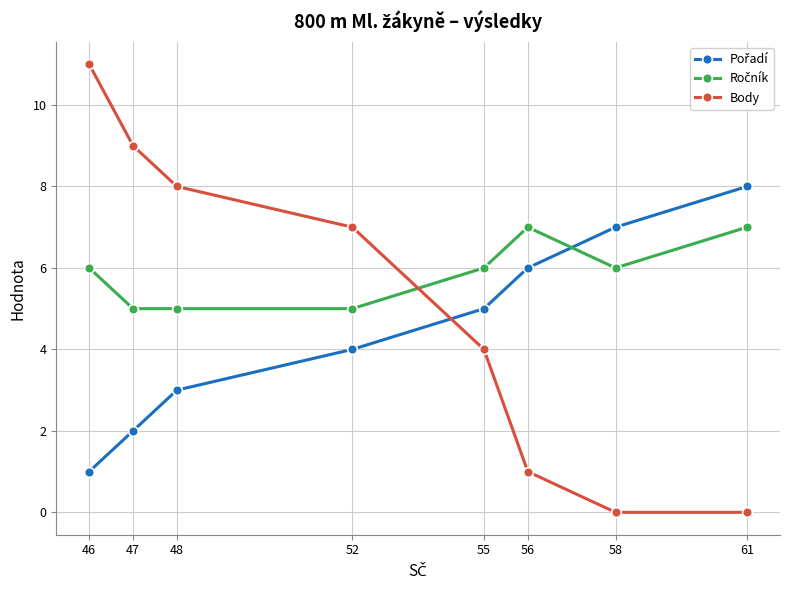

At which label does Body reach its peak?

46